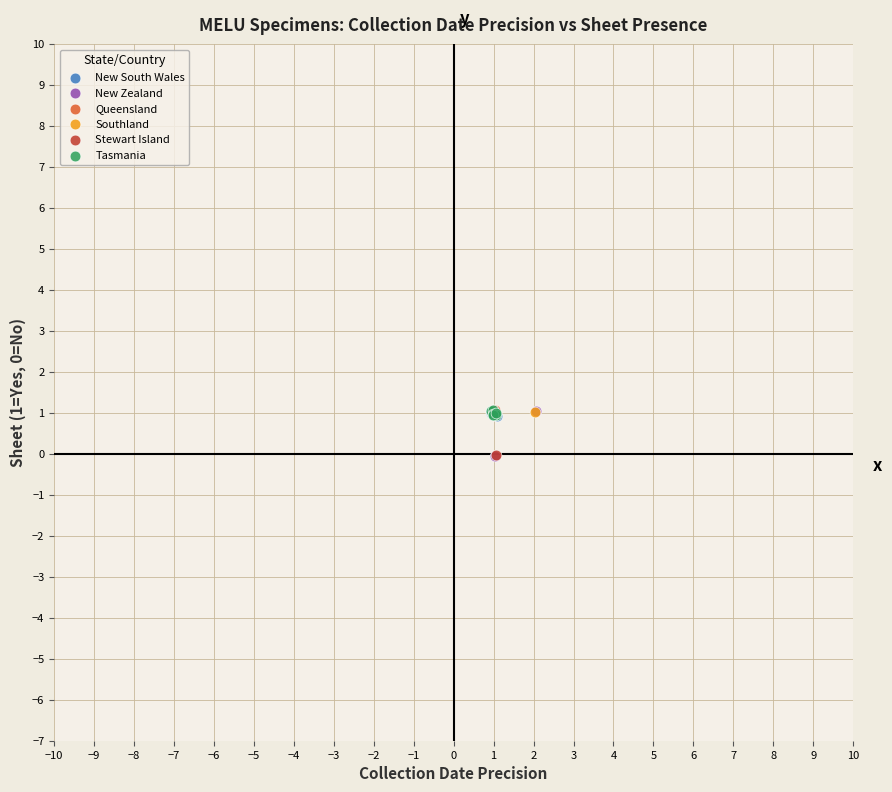

What are all the series names shown in the legend?

New South Wales, New Zealand, Queensland, Southland, Stewart Island, Tasmania